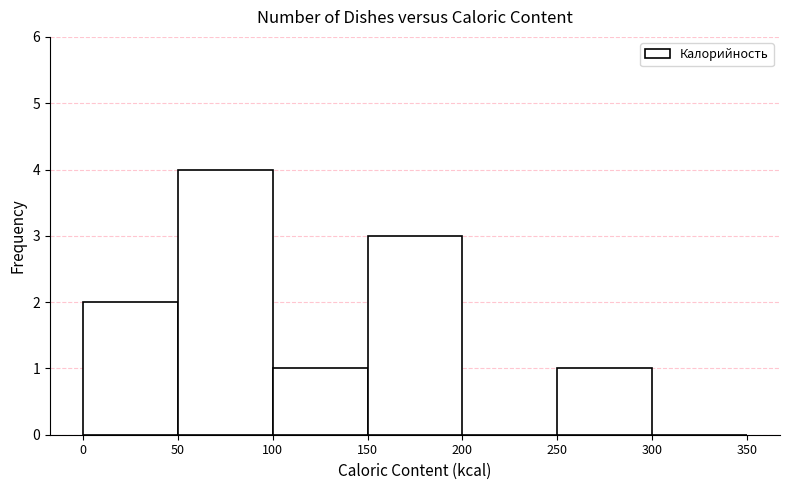

How tall is the bar that spans 50 to 100 on the x-axis? The values are not printed on the chart, so give them approximately, as read against the axis.

4